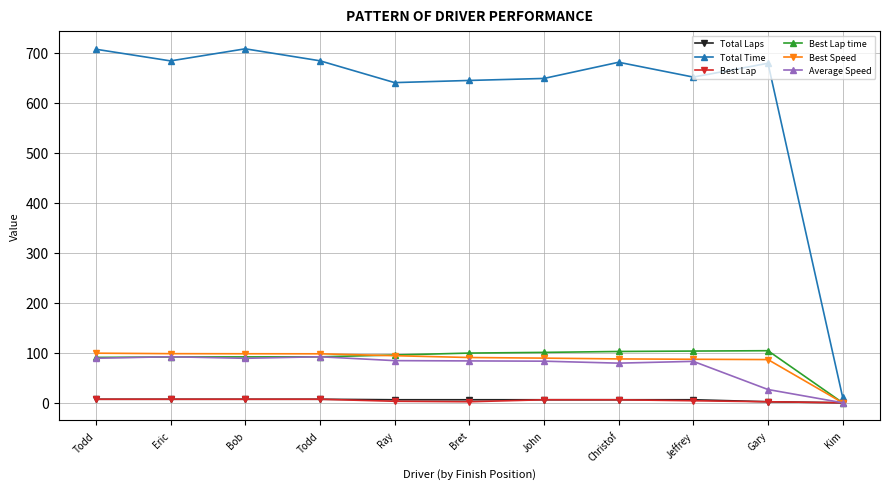

At which category is the sum across all series the highest?

Bob